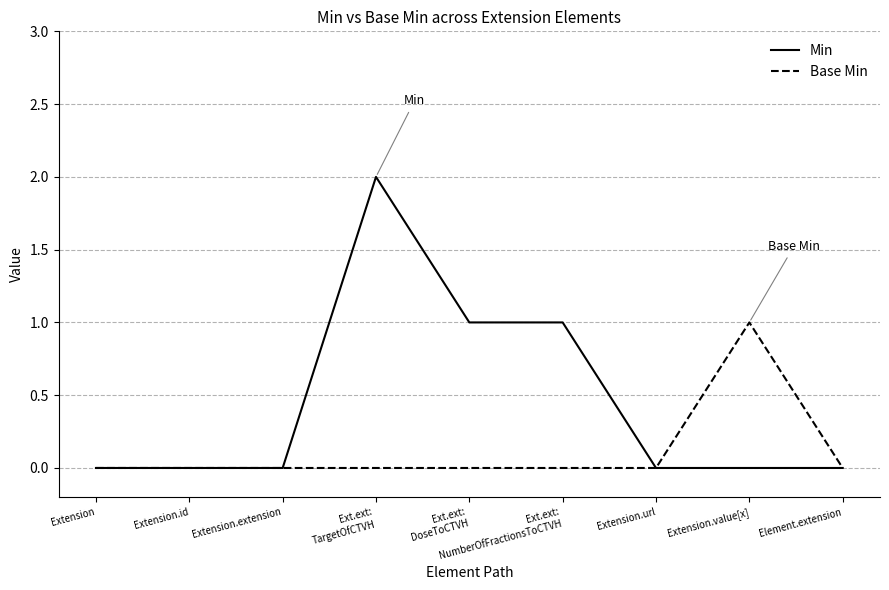

What is the sum of all Base Min values?

1